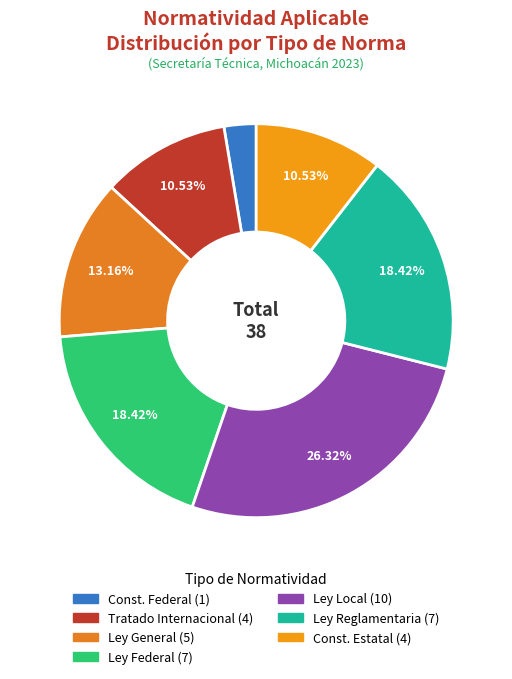

How many segments does this pie chart have?

7